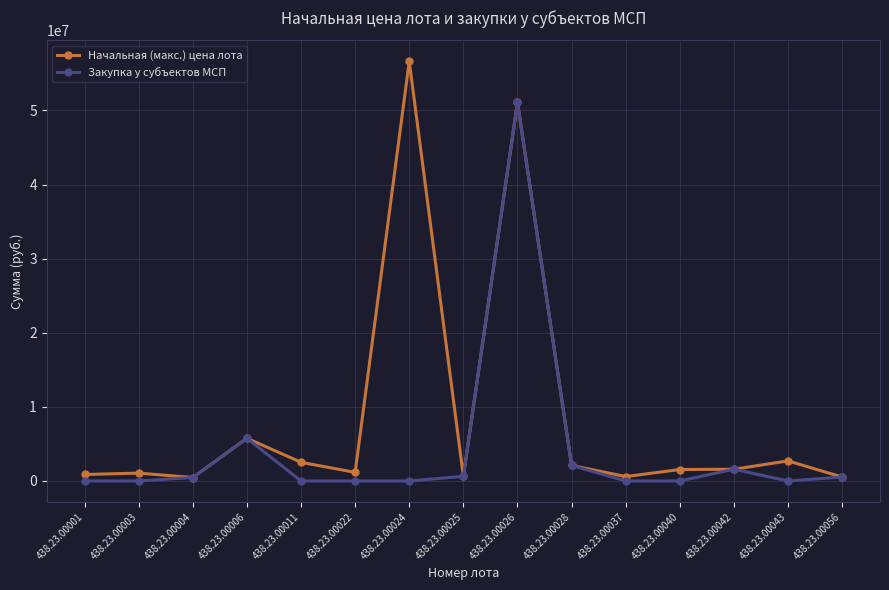

At which category is the sum across all series the highest?

438.23.00026